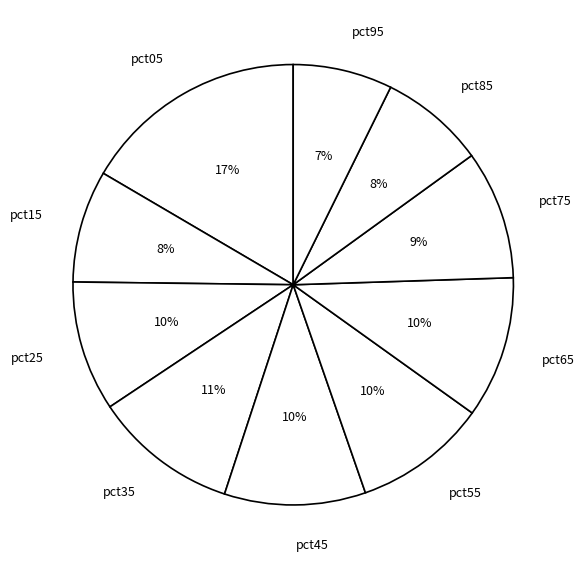

Approximately how many times larger is the value at pct45 compared to pct65?

1.0